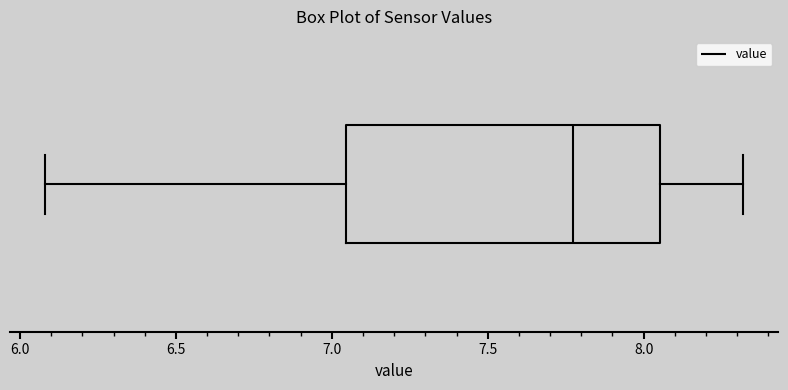

Transcribe this box plot: give where the median line is, the range the box spans, and where the two whiskers end, as read against the x-axis. The values are not printed on the chart, so give them approximately, as read against the axis.

median 7.80, box 7.05 to 8.05, whiskers 6.10 to 8.30